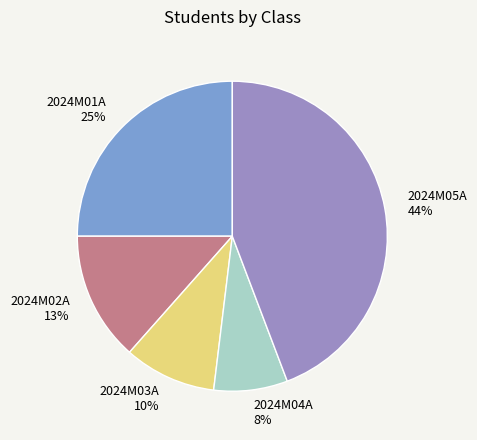

Which category has the smallest portion of the pie?

2024M04A